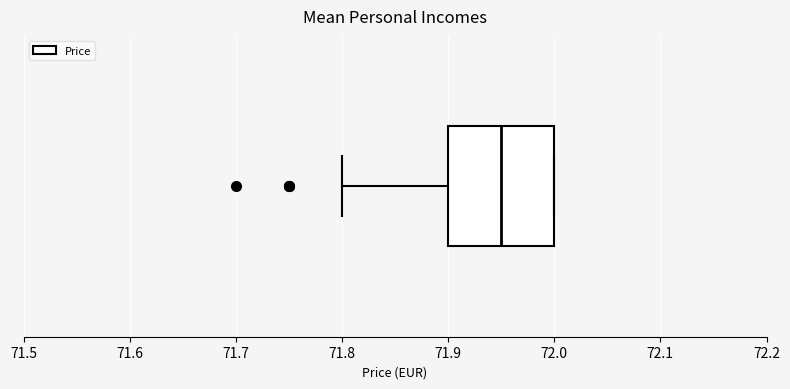

Read this box plot against the x-axis: the position of the median line, the range covered by the box, and the ends of both whiskers. The values are not printed on the chart, so give them approximately, as read against the axis.

median 71.95, box 71.90 to 72.00, whiskers 71.80 to 72.00